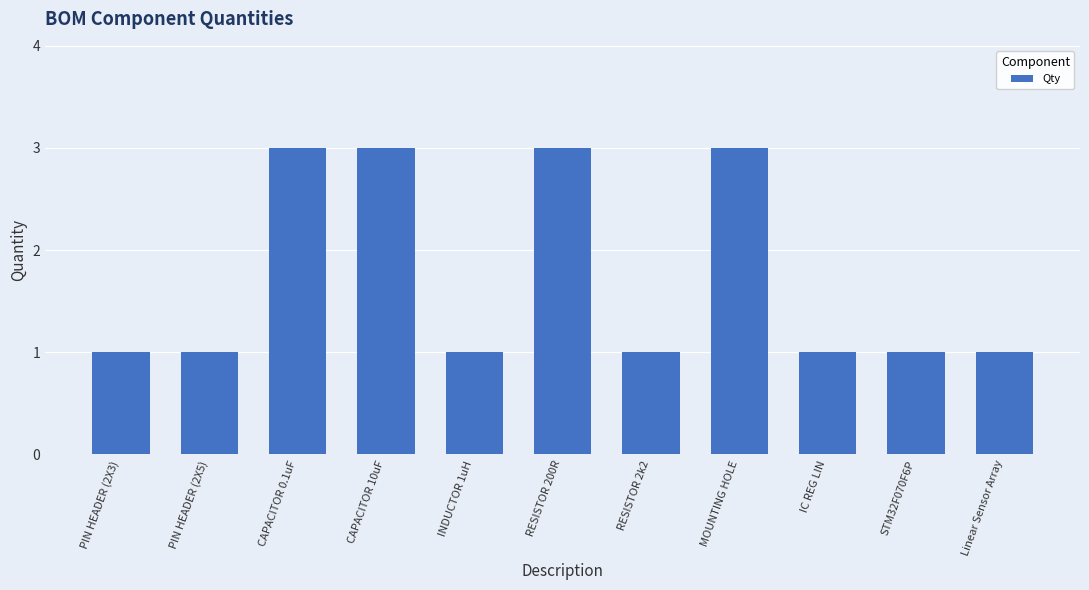

Reading right to left, list all the values displayed in this chart.

1	1	1	3	1	3	1	3	3	1	1